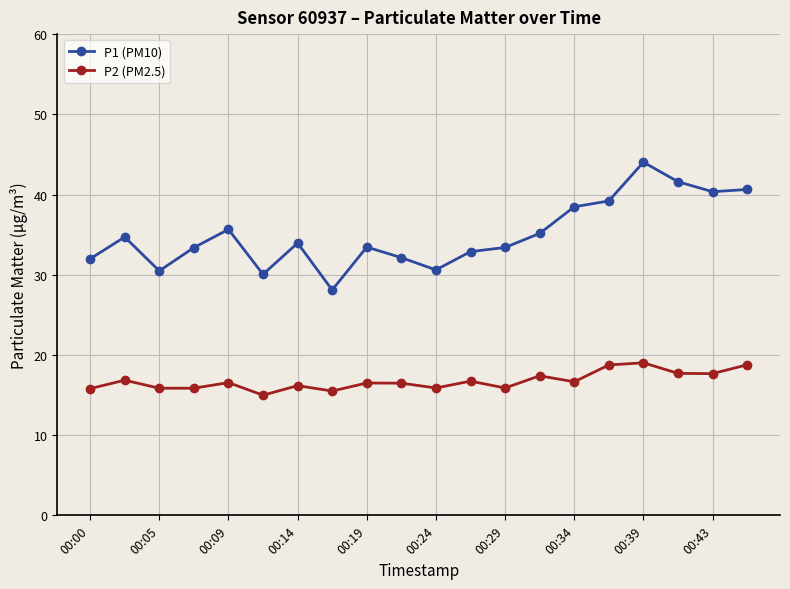

Which series has the largest total across all categories?

P1 (PM10)